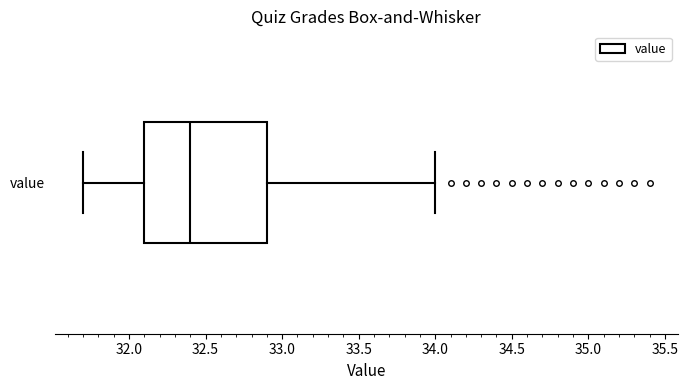

Where is the left edge of the box for value on the x-axis? The values are not printed on the chart, so give them approximately, as read against the axis.

32.1